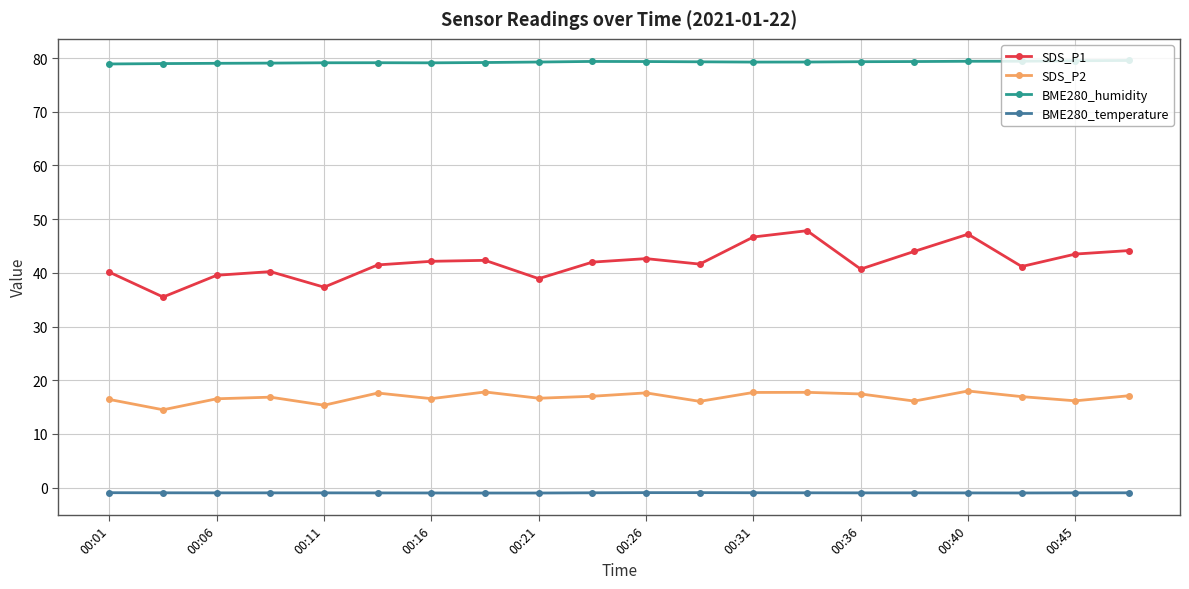

True or false: BME280_humidity and SDS_P1 cross at least once.

False